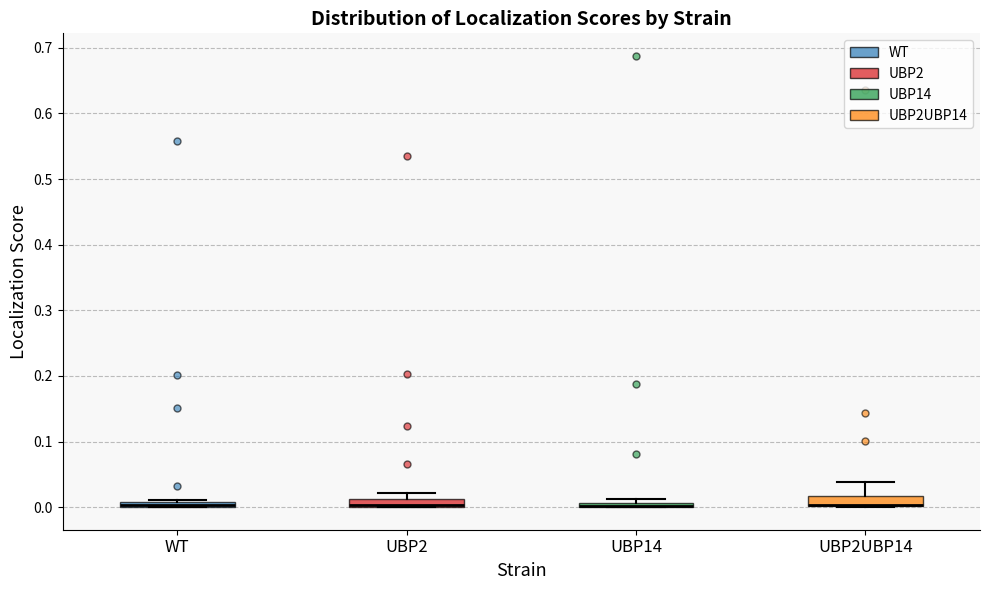

Where is the upper edge of the box for UBP14 on the y-axis? The values are not printed on the chart, so give them approximately, as read against the axis.

0.01